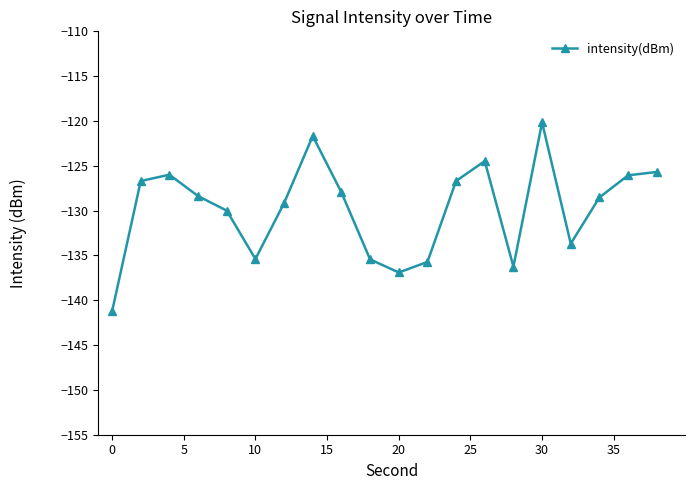

True or false: there are more than 1 points higher than both neighbors.

True